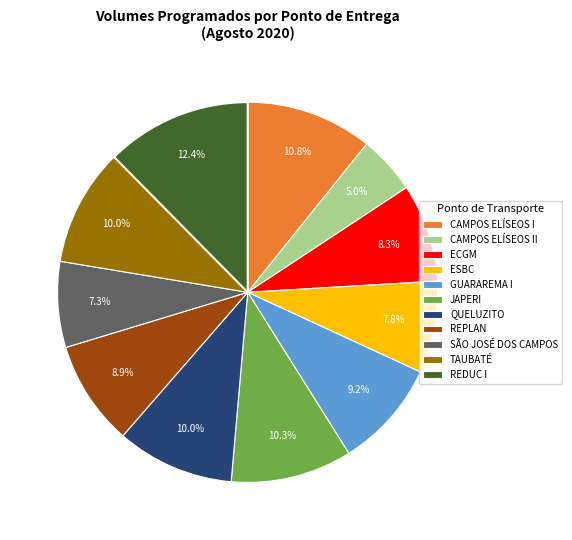

Is TAUBATÉ the majority of the pie?

No